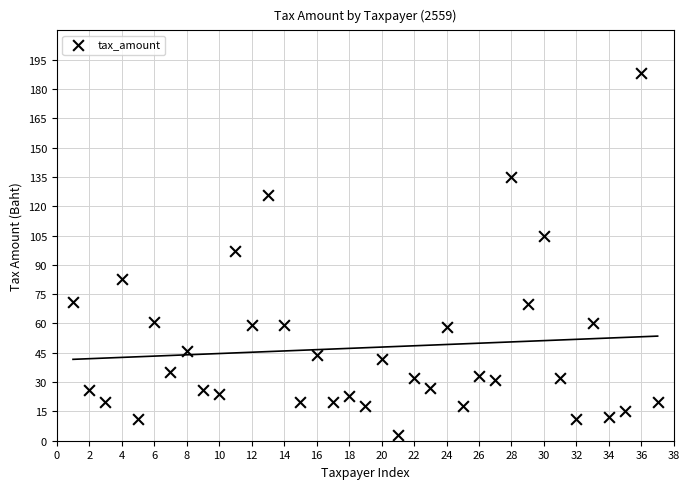

What is the range of Y values (max minus min)?

185